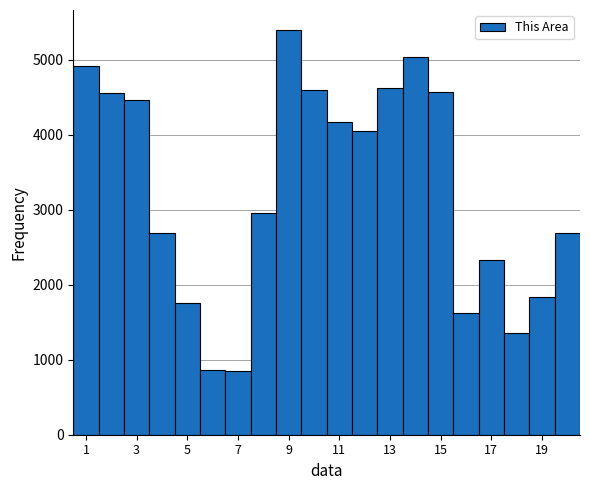

Reading left to right, transcribe this chart: for each bar, give the range it covers on the x-axis and its height. Neither the bar edges nor the heights are printed on the chart, so give them approximately, as read against the axes.

0.5 to 1.5: 4900
1.5 to 2.5: 4600
2.5 to 3.5: 4500
3.5 to 4.5: 2700
4.5 to 5.5: 1800
5.5 to 6.5: 900
6.5 to 7.5: 800
7.5 to 8.5: 3000
8.5 to 9.5: 5400
9.5 to 10.5: 4600
10.5 to 11.5: 4200
11.5 to 12.5: 4100
12.5 to 13.5: 4600
13.5 to 14.5: 5000
14.5 to 15.5: 4600
15.5 to 16.5: 1600
16.5 to 17.5: 2300
17.5 to 18.5: 1400
18.5 to 19.5: 1800
19.5 to 20.5: 2700